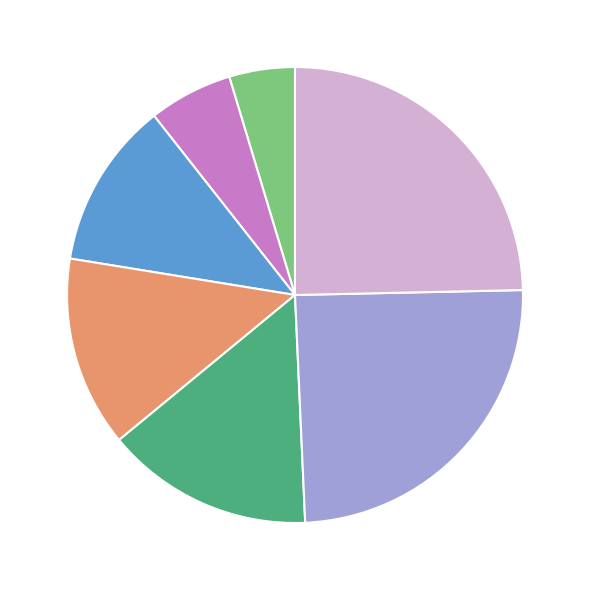

True or false: 1145 accounts for 12% of the total.

True